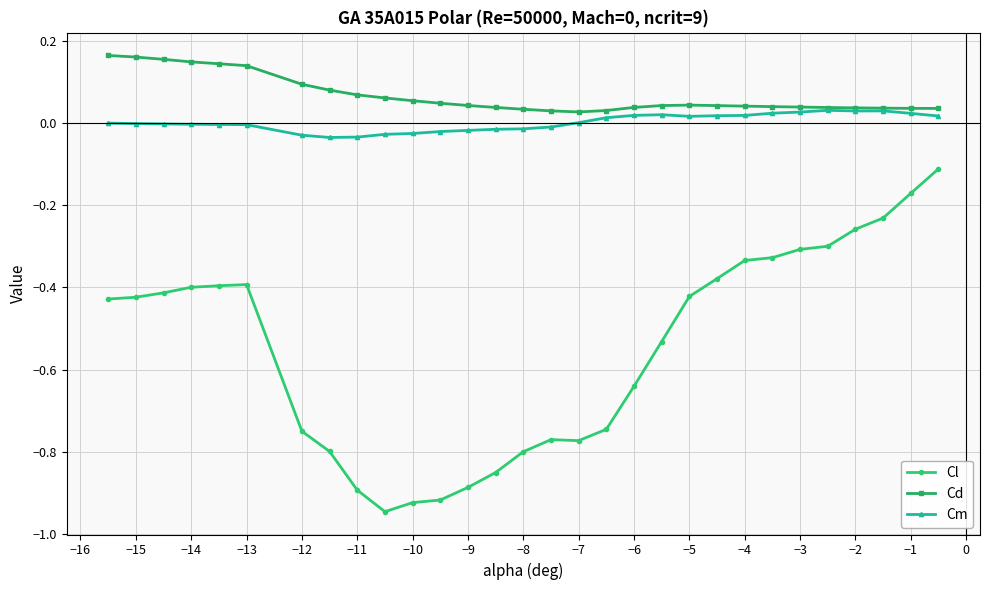

Which series has the largest total across all categories?

Cd